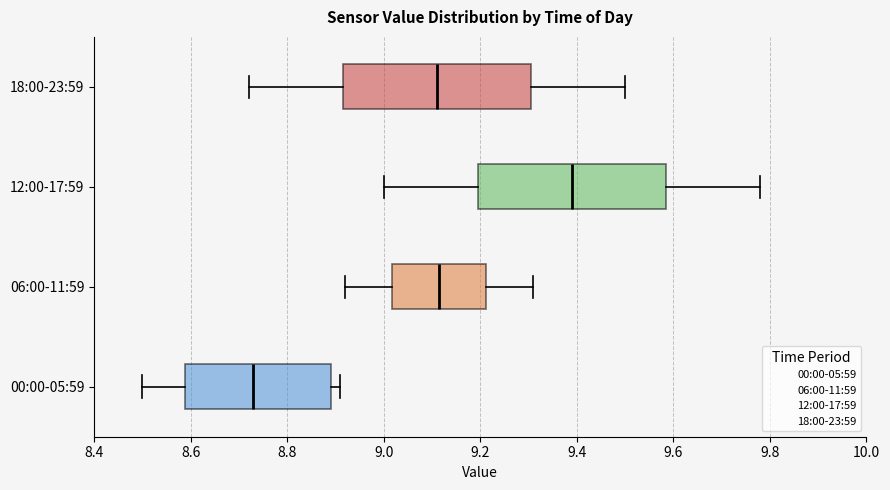

Where does the left whisker of the box for 00:00-05:59 end on the x-axis? The values are not printed on the chart, so give them approximately, as read against the axis.

8.50